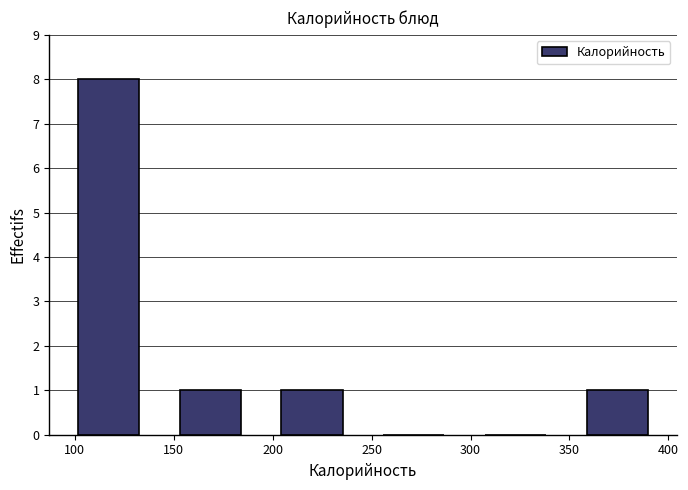

What is the height of the bar covering 350 to 400 on the x-axis? Neither the bar edges nor the heights are printed on the chart, so give them approximately, as read against the axes.

1